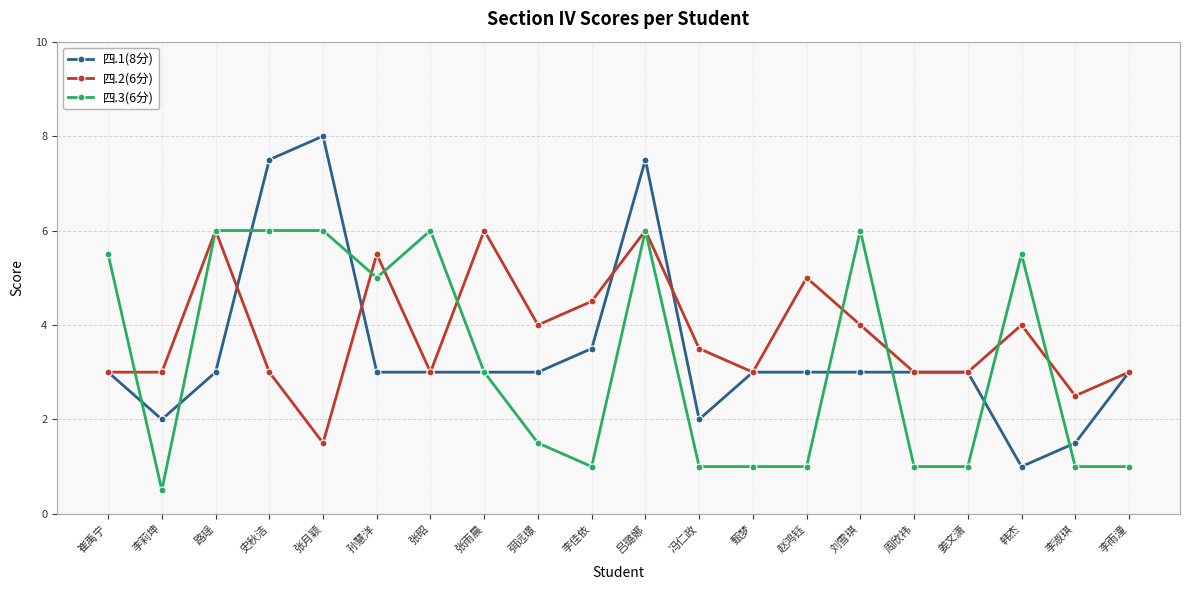

At which category does 四.1(8分) reach its first local peak?

张月颖